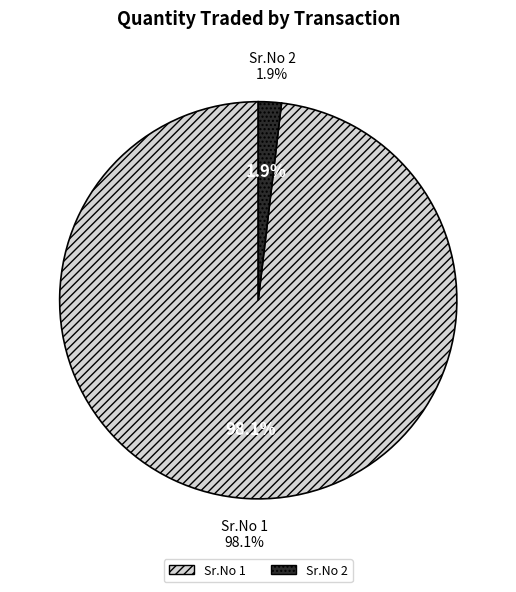

Does 2 account for over 50% of the chart?

No